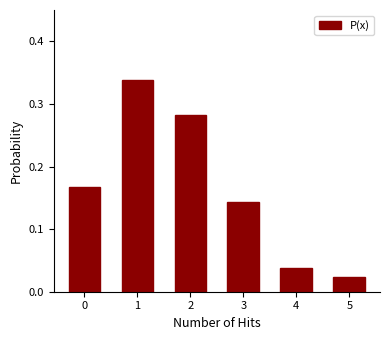

Which label corresponds to the smallest value in the chart?

5